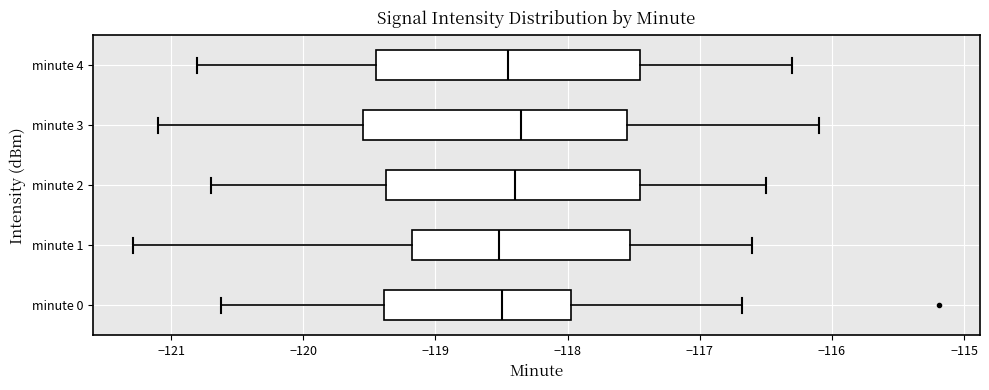

Reading bottom to top, read every box against the x-axis: the position of its median line, the range the box covers, and the ends of its whiskers. The values are not printed on the chart, so give them approximately, as read against the axis.

minute 0: median -118.5, box -119.4 to -118.0, whiskers -120.6 to -116.7
minute 1: median -118.5, box -119.2 to -117.5, whiskers -121.3 to -116.6
minute 2: median -118.4, box -119.4 to -117.4, whiskers -120.7 to -116.5
minute 3: median -118.3, box -119.5 to -117.5, whiskers -121.1 to -116.1
minute 4: median -118.4, box -119.4 to -117.4, whiskers -120.8 to -116.3